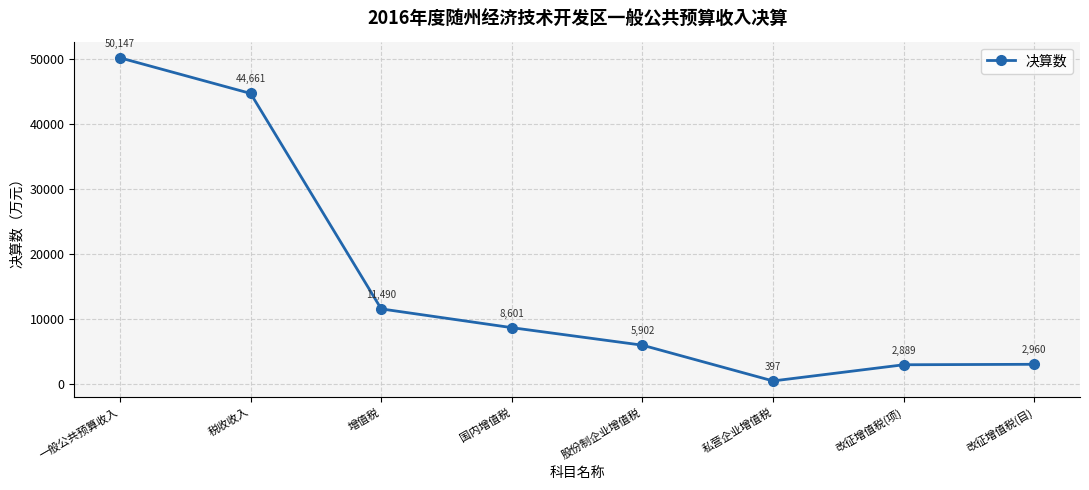

Reading left to right, extract all data points from this chart.

50147	44661	11490	8601	5902	397	2889	2960